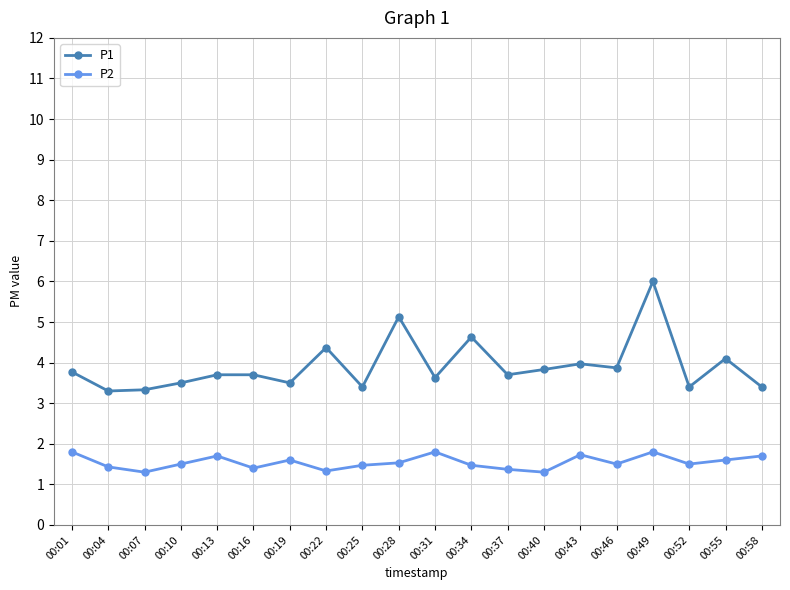

What is the value of the P2 point at the 1st from the left?

1.8